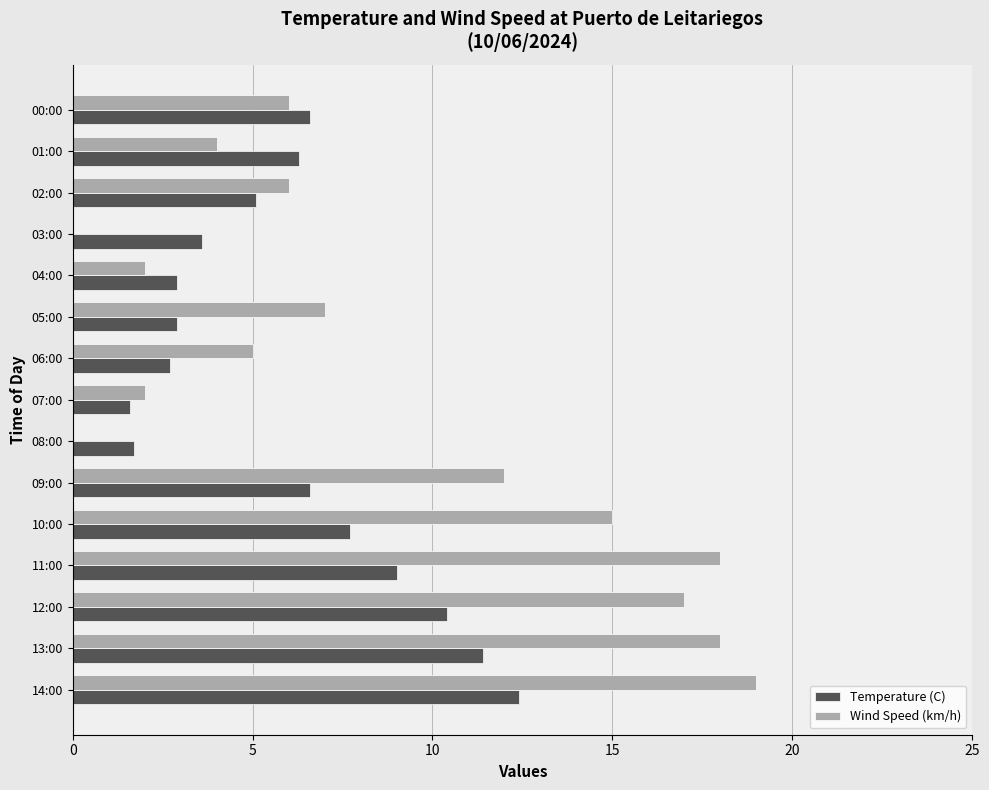

What is the sum of the Temperature (C) values at 03:00 and 12:00?

14.0